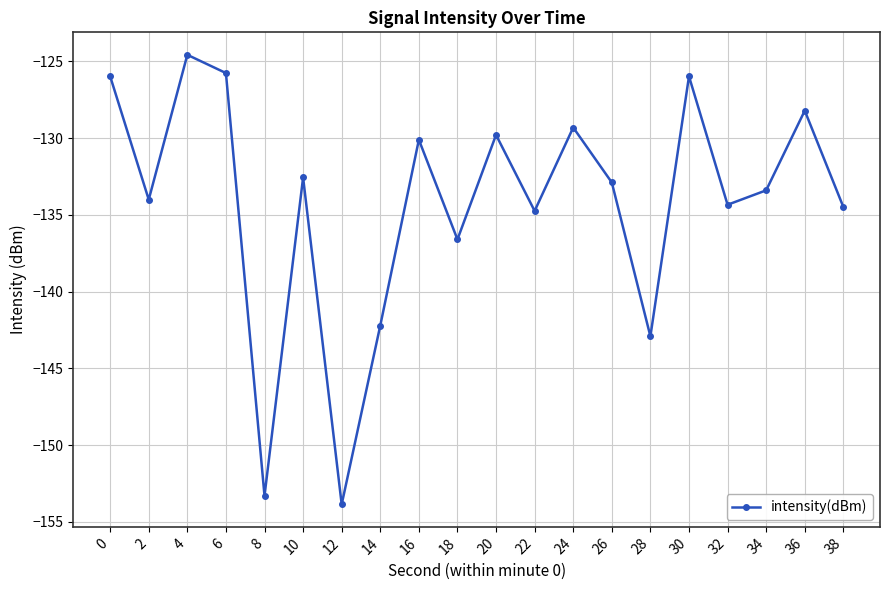

What is the difference between the maximum and minimum values?

29.3